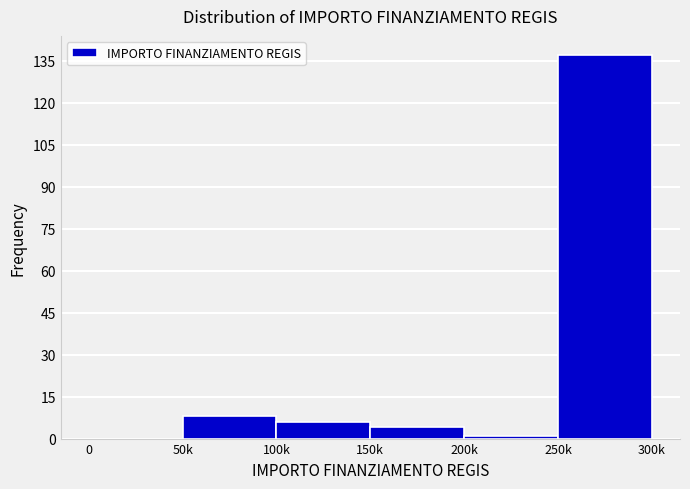

Reading left to right, transcribe all the data shown in this chart.

0=0	50k=8	100k=6	150k=4	200k=1	250k=137